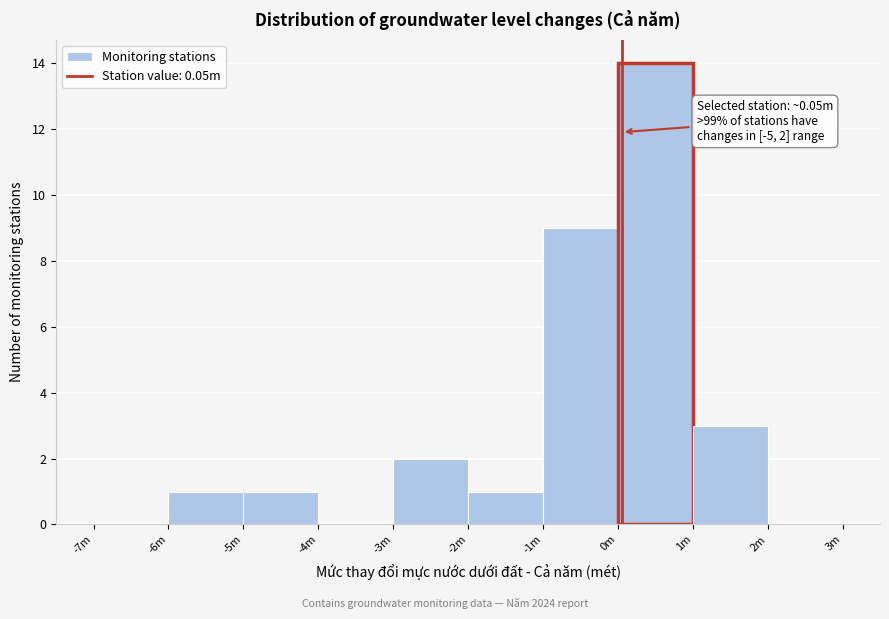

Reading left to right, transcribe all the data shown in this chart.

-7m=0	-6m=1	-5m=1	-4m=0	-3m=2	-2m=1	-1m=9	0m=14	1m=3	2m=0